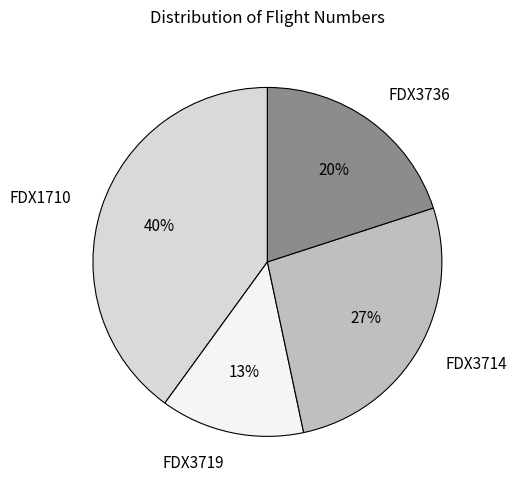

Is it true that FDX3714 is 36% of the pie?

False